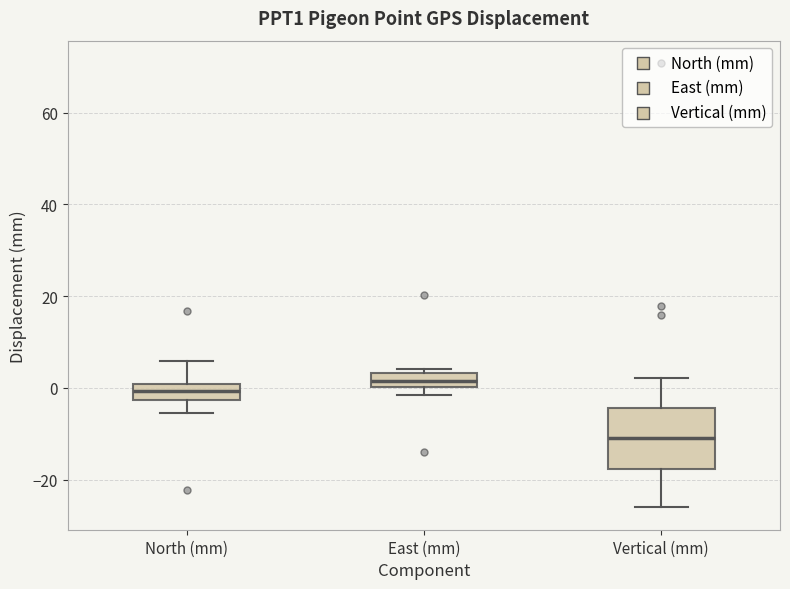

Which box has the lowest median line?

Vertical (mm)